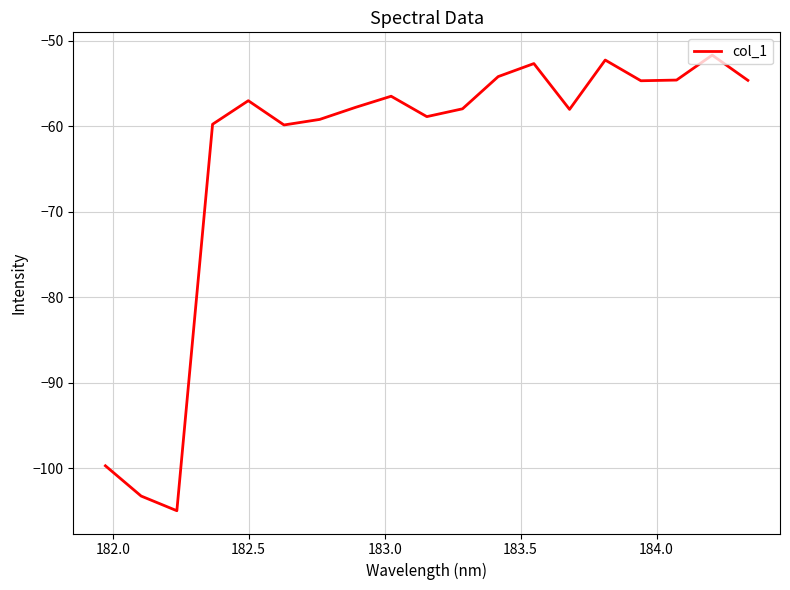

What is the difference between the maximum and minimum values?

53.3